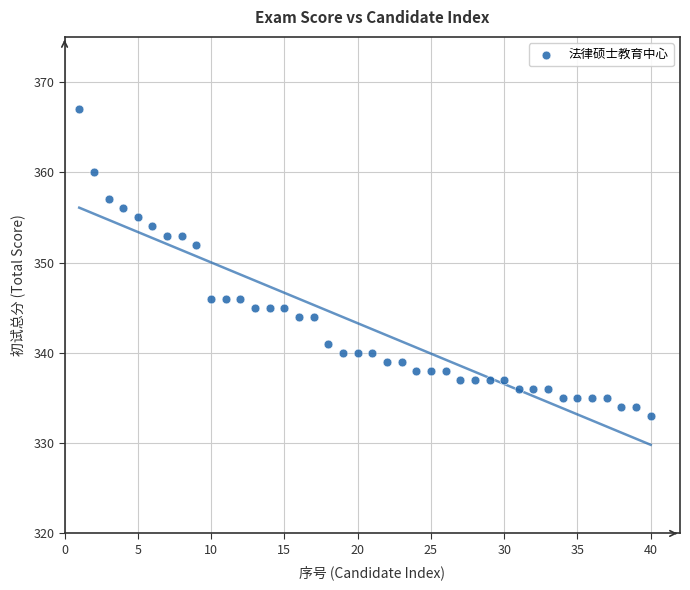

What Y value in the scatter plot is closest to 350?

352